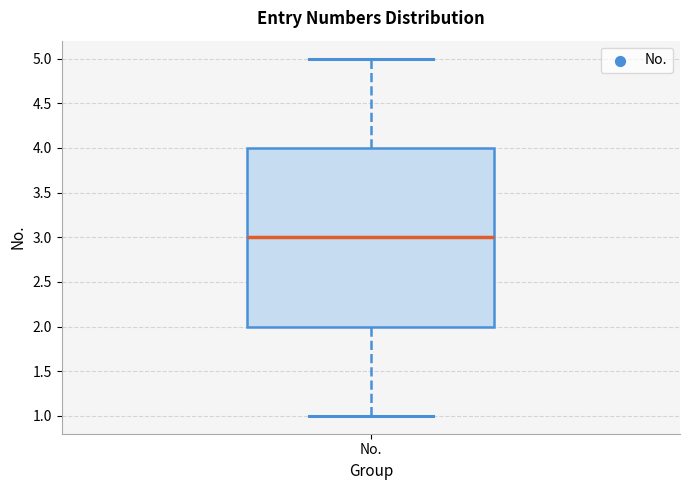

Where is the upper edge of the box for No. on the y-axis? The values are not printed on the chart, so give them approximately, as read against the axis.

4